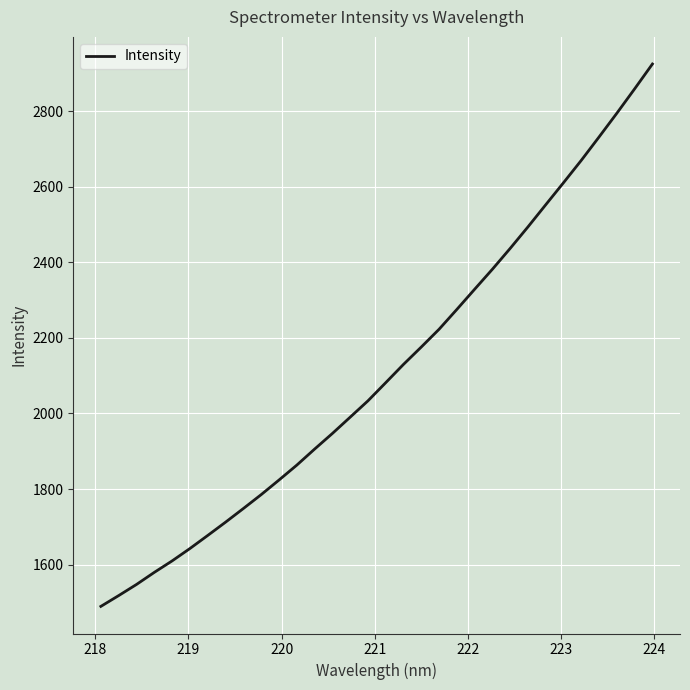

What is the maximum value shown in the chart?

2924.7